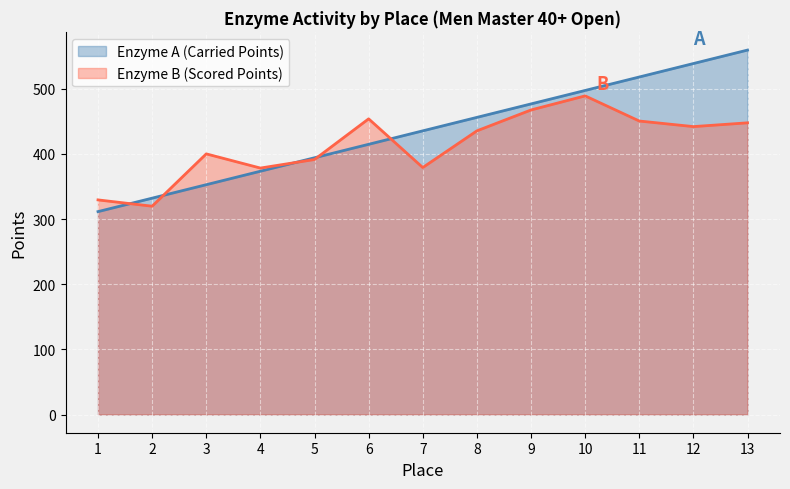

What is the total value across all series at 2?

651.7